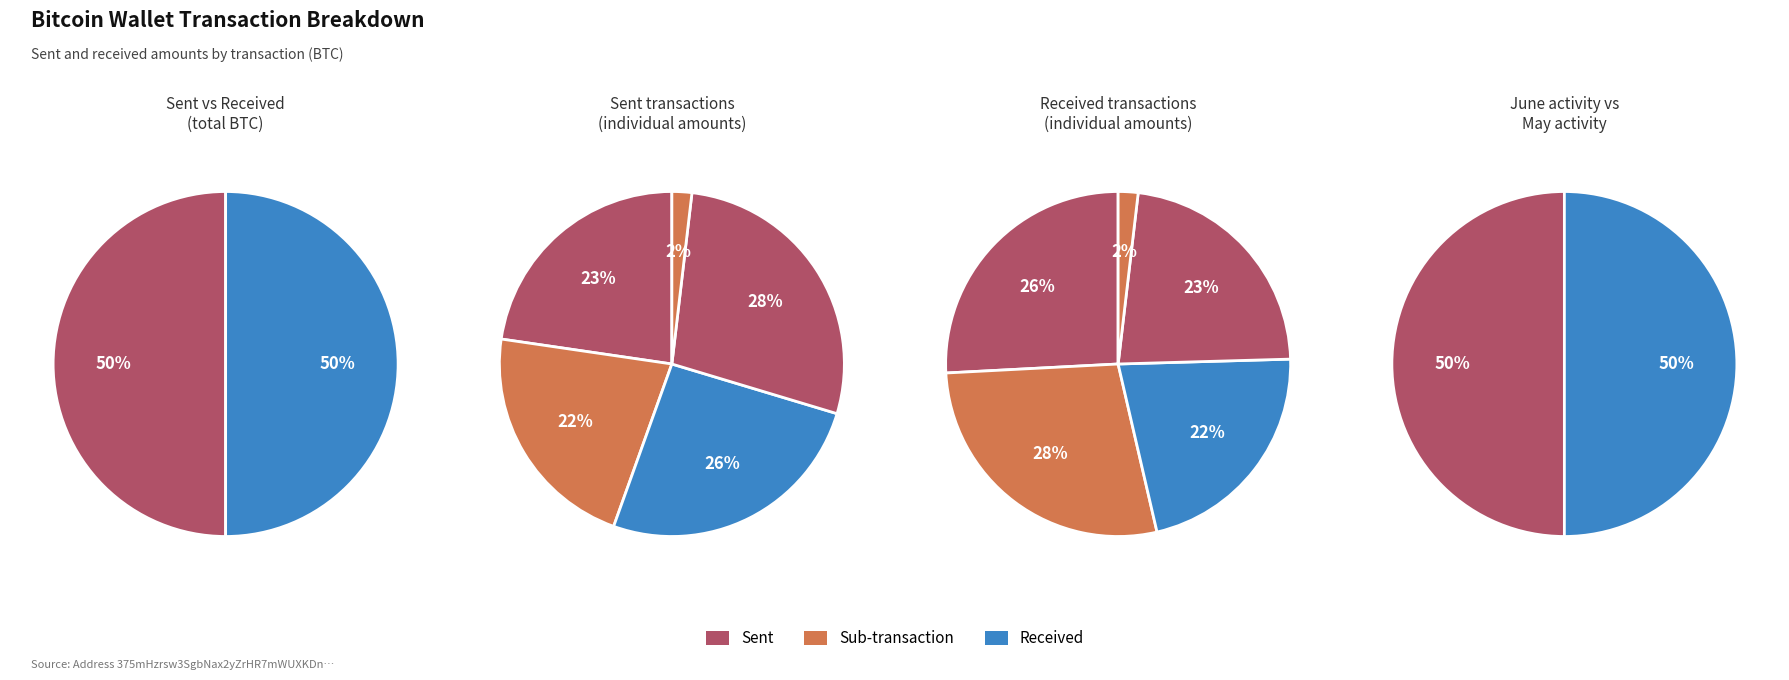

How many slices are in this pie chart?

5